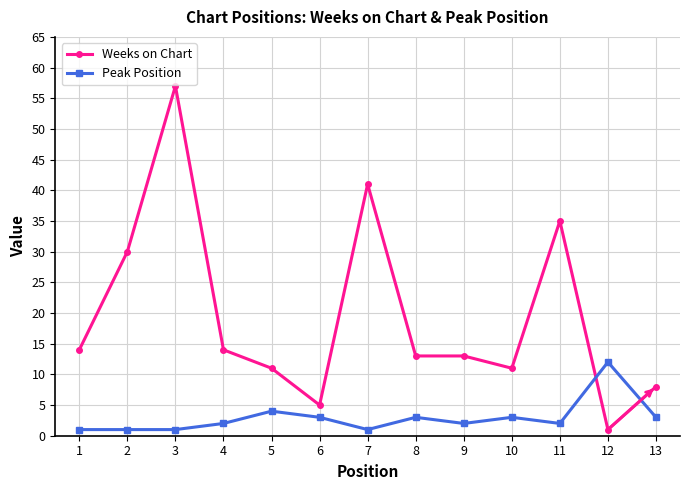

What value does the Weeks on Chart series have at 13?

8